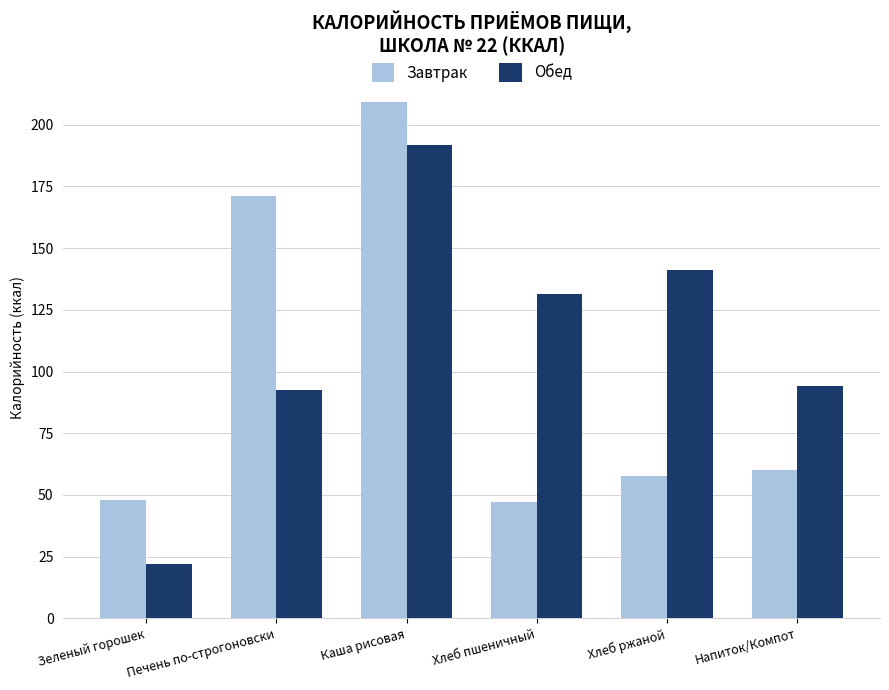

Which series changed the most between Зеленый горошек and Хлеб пшеничный?

Обед